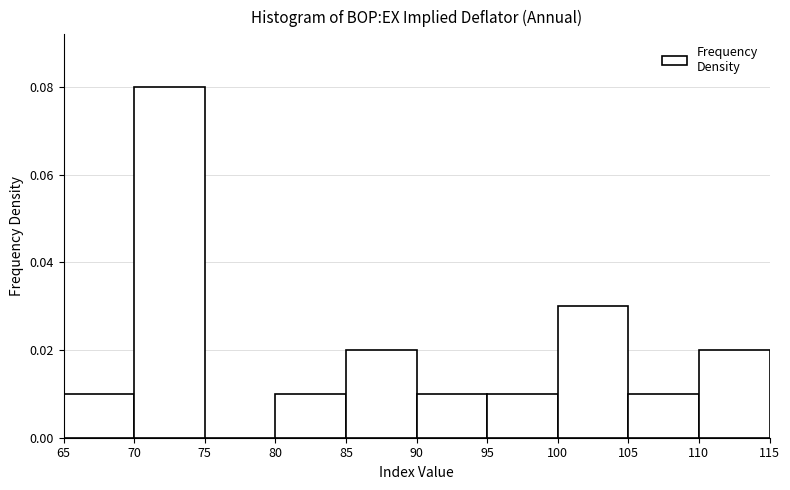

How tall is the bar that spans 85 to 90 on the x-axis? The values are not printed on the chart, so give them approximately, as read against the axis.

0.02